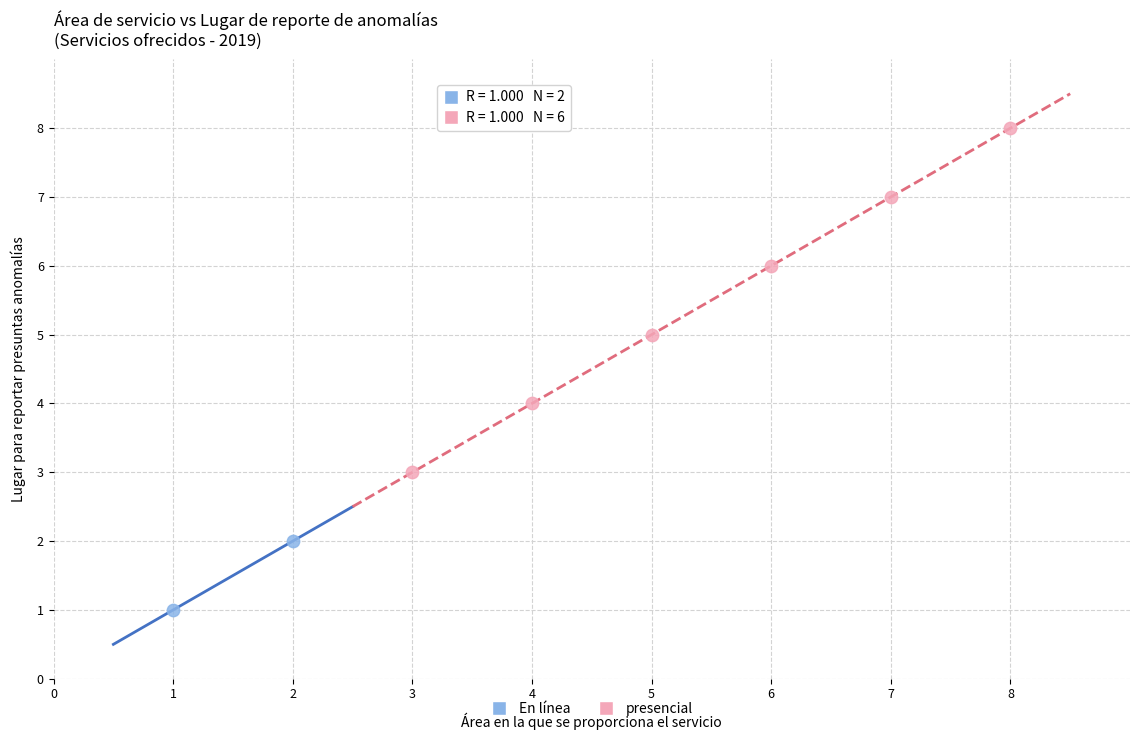

What are all the series names shown in the legend?

En línea, presencial